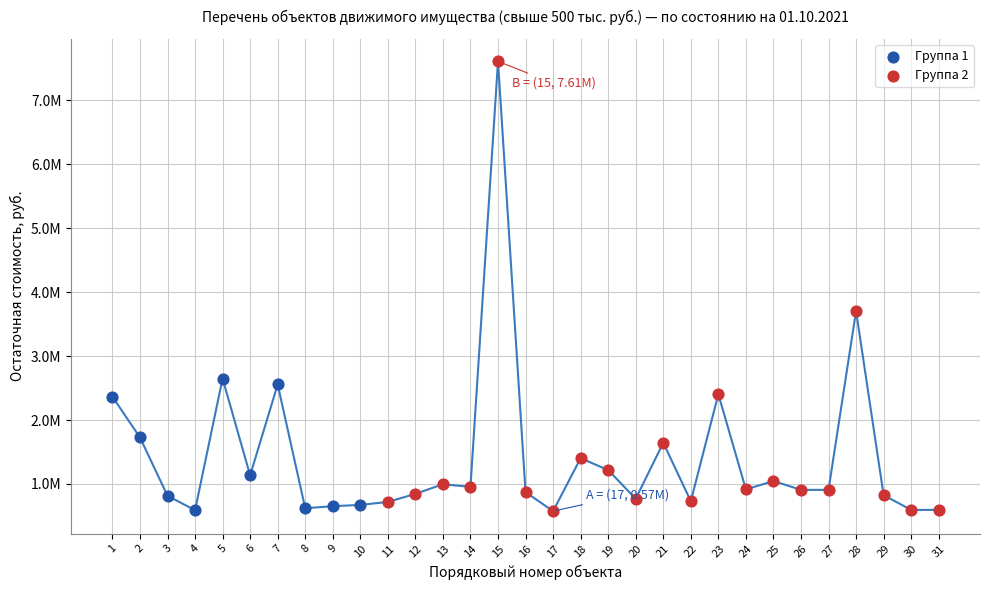

What are all the series names shown in the legend?

Группа 1, Группа 2